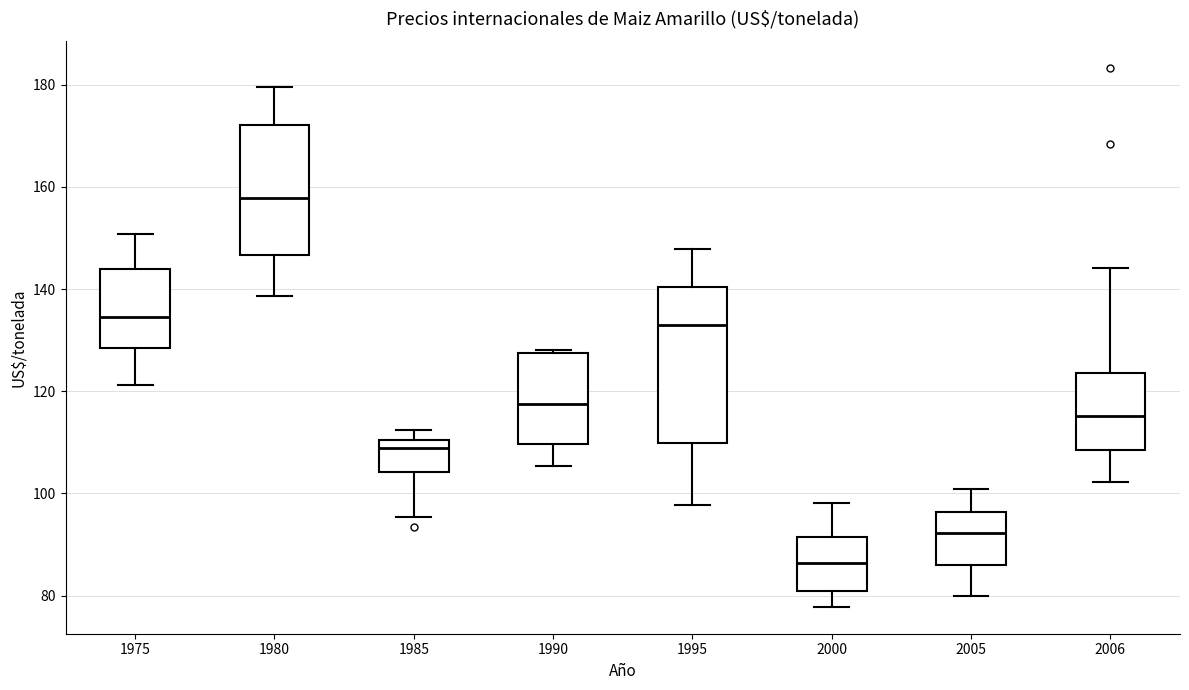

Which box is the tallest, from its lower edge to its upper edge?

1995